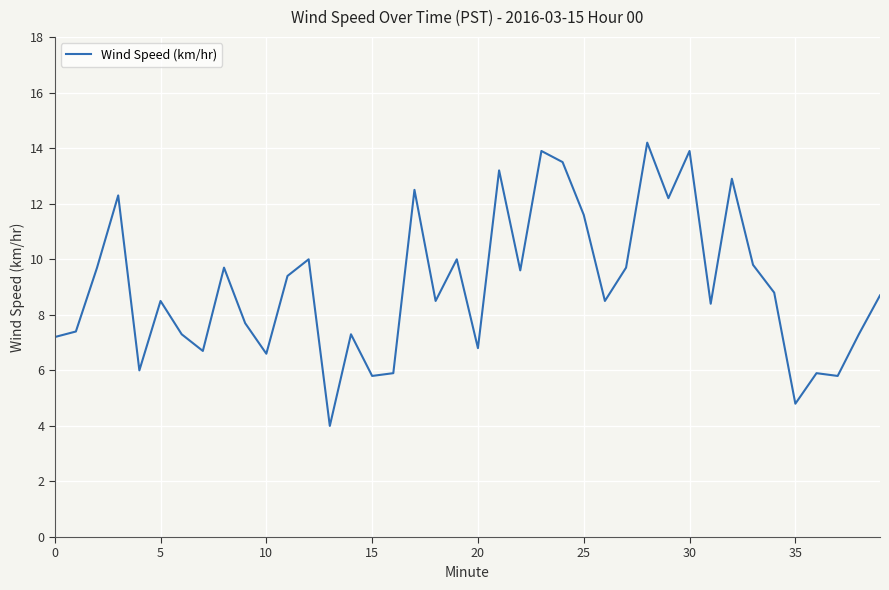

What is the maximum value shown in the chart?

14.2